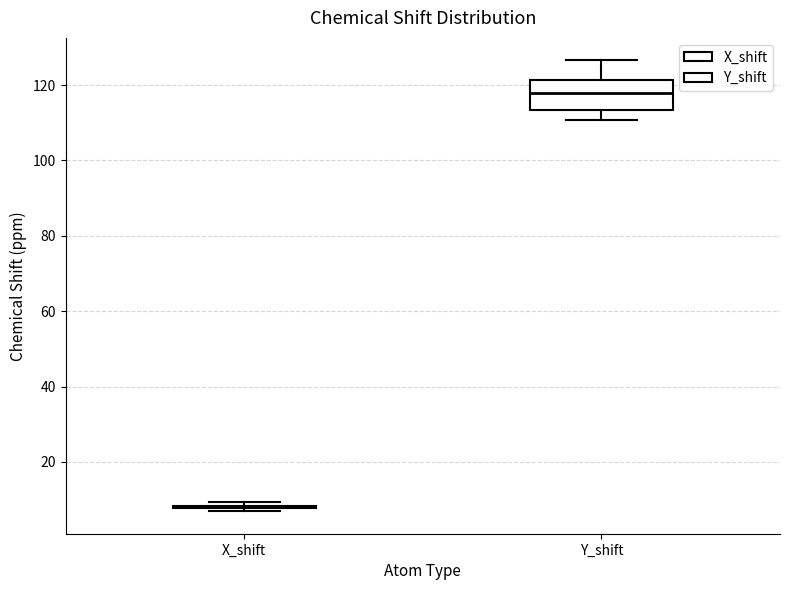

Reading left to right, transcribe this box plot: for each box, give where its median line is, the range the box spans, and where its two whiskers end, as read against the y-axis. The values are not printed on the chart, so give them approximately, as read against the axis.

X_shift: box collapsed to a line at 8, whiskers 6 to 10
Y_shift: median 118, box 114 to 122, whiskers 110 to 126